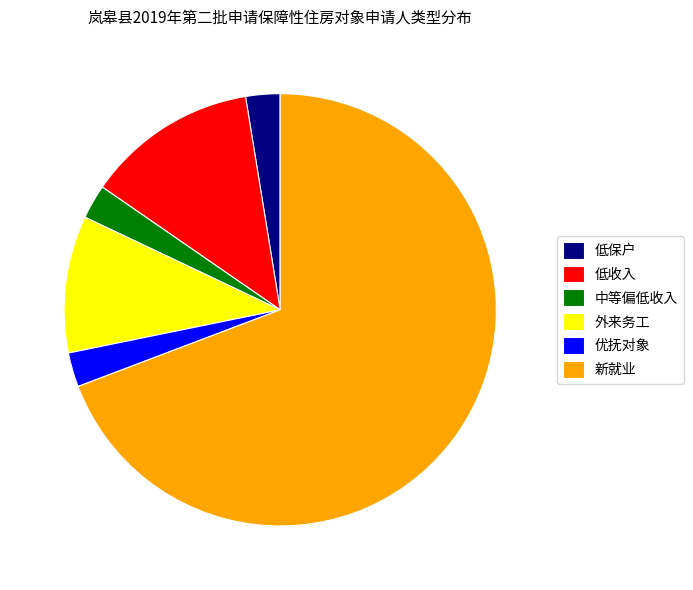

Is it true that 外来务工 is 16% of the pie?

False